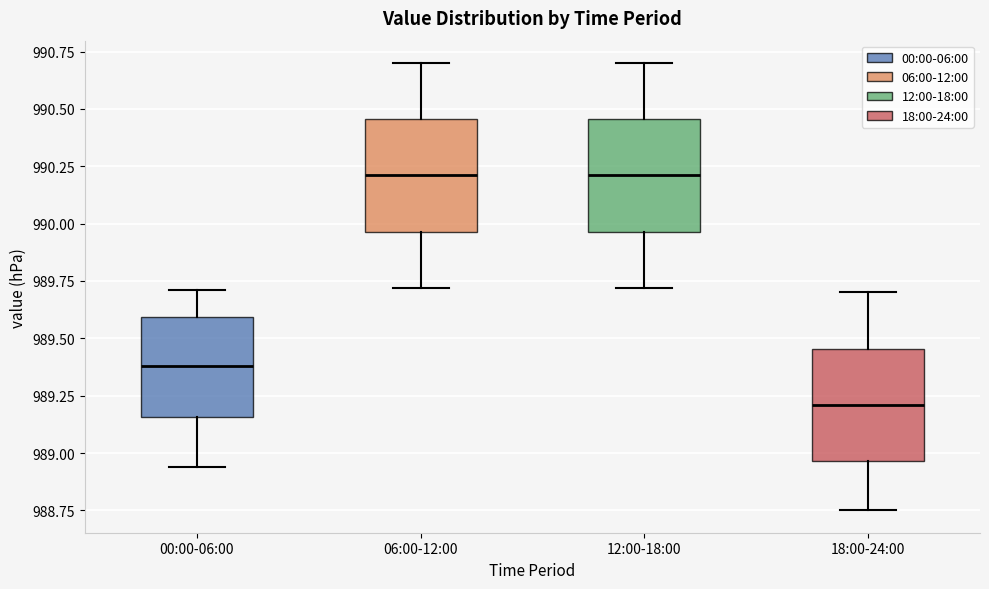

Reading left to right, read every box against the y-axis: the position of its median line, the range the box covers, and the ends of its whiskers. The values are not printed on the chart, so give them approximately, as read against the axis.

00:00-06:00: median 989.40, box 989.15 to 989.60, whiskers 988.95 to 989.70
06:00-12:00: median 990.20, box 989.95 to 990.45, whiskers 989.70 to 990.70
12:00-18:00: median 990.20, box 989.95 to 990.45, whiskers 989.70 to 990.70
18:00-24:00: median 989.20, box 988.95 to 989.45, whiskers 988.75 to 989.70